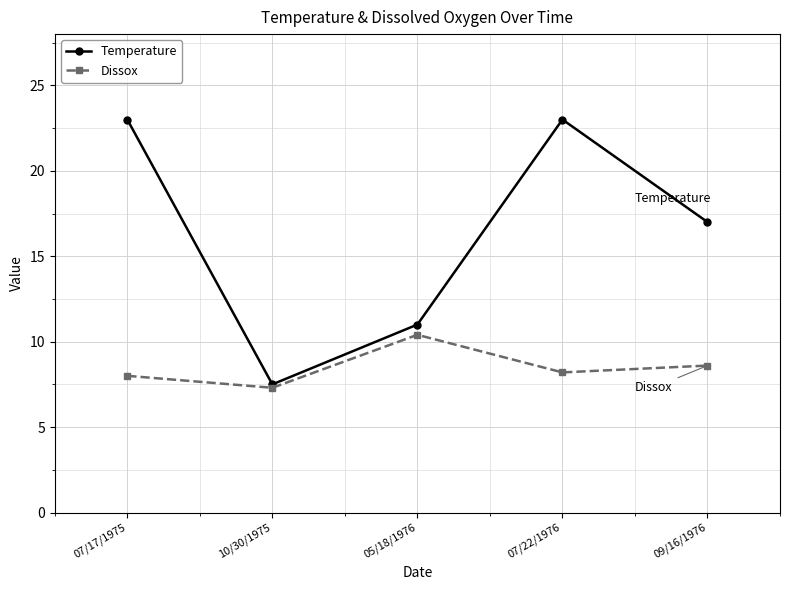

Is the value of Dissox at 07/22/1976 greater than the value of Temperature at 09/16/1976?

No